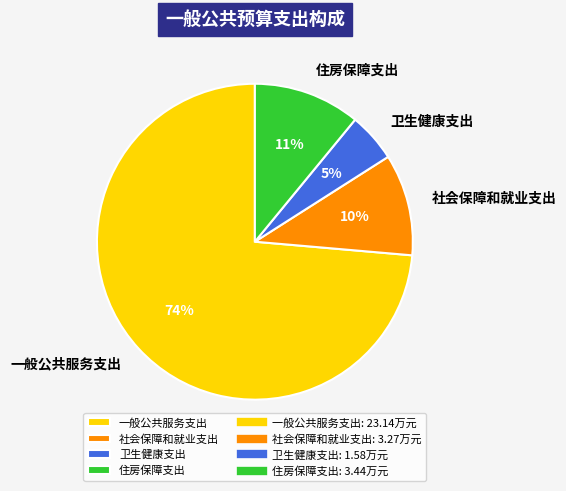

Approximately how many times larger is the value at 卫生健康支出 compared to 社会保障和就业支出?

0.5